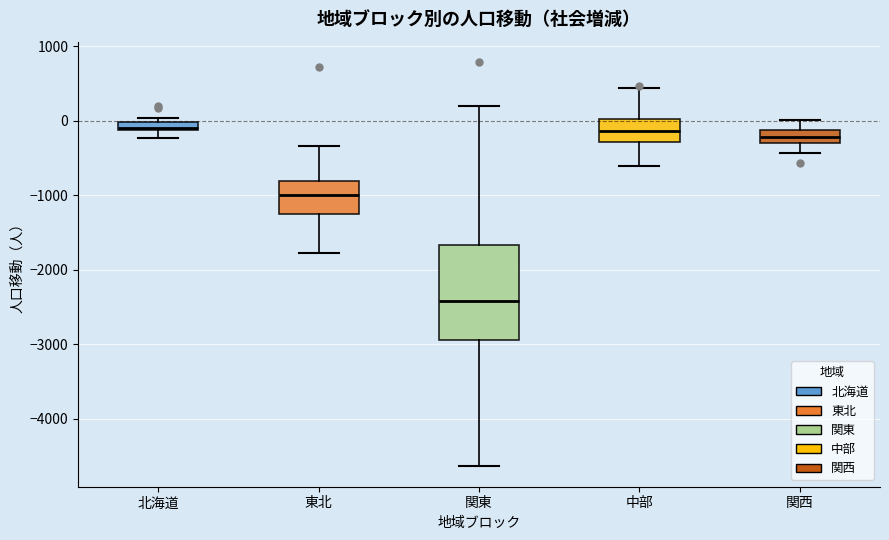

Which box is the tallest, from its lower edge to its upper edge?

関東